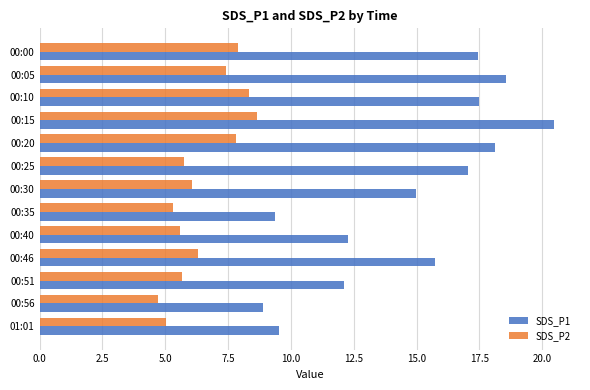

The SDS_P1 series shows 17.1 at 00:25. True or false?

True